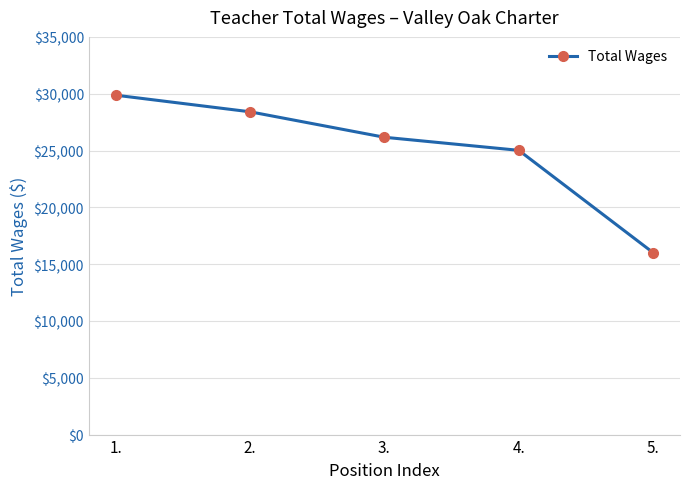

Which label corresponds to the smallest value in the chart?

5.